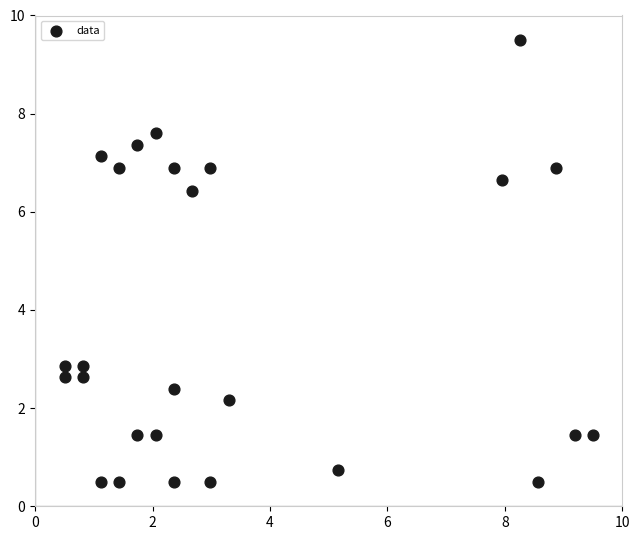

What Y value in the scatter plot is closest to 5?

6.4